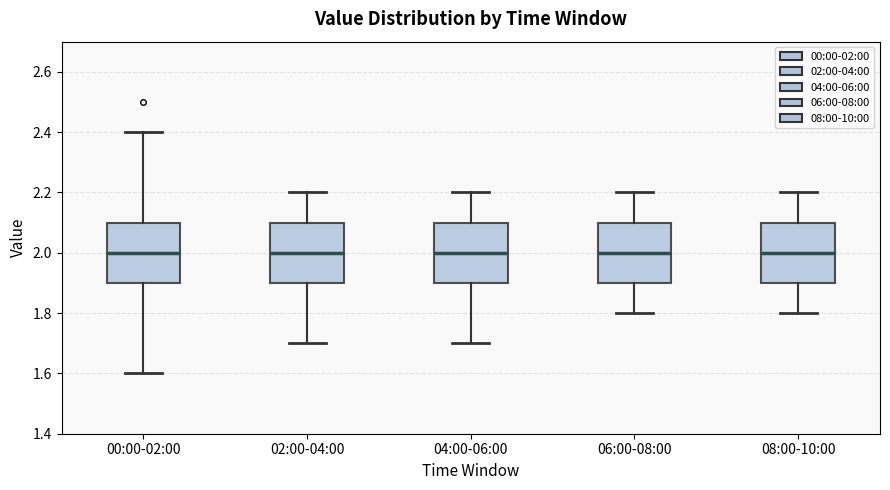

Where is the upper edge of the box for 00:00-02:00 on the y-axis? The values are not printed on the chart, so give them approximately, as read against the axis.

2.1